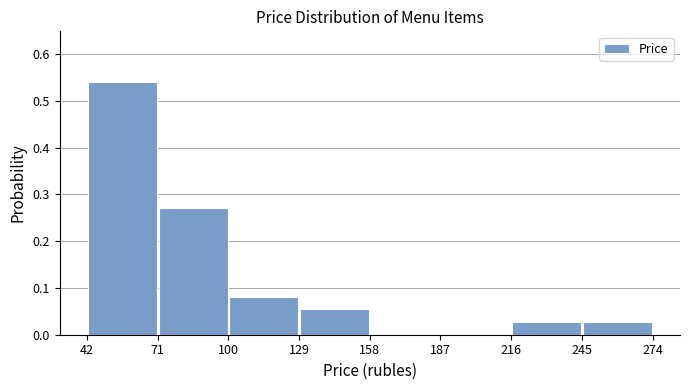

Reading left to right, transcribe this chart: for each bar, give the range it covers on the x-axis and its height. The values are not printed on the chart, so give them approximately, as read against the axis.

42 to 71: 0.54
71 to 100: 0.27
100 to 129: 0.08
129 to 158: 0.05
158 to 187: 0
187 to 216: 0
216 to 245: 0.03
245 to 274: 0.03